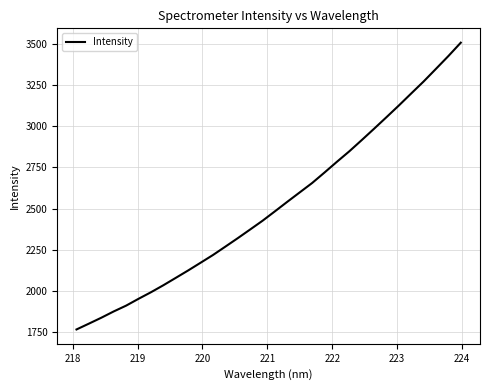

How many series are shown in this chart?

1